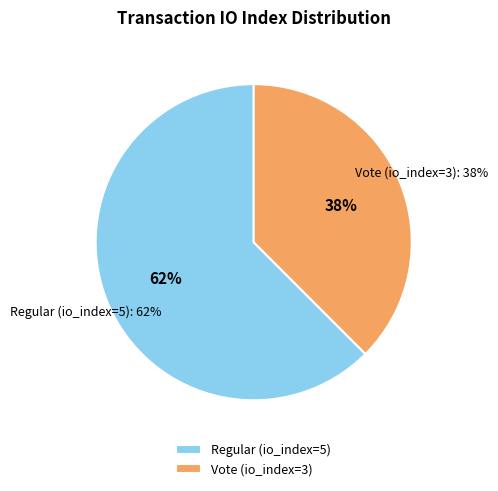

Is Vote (io_index=3) the majority of the pie?

No